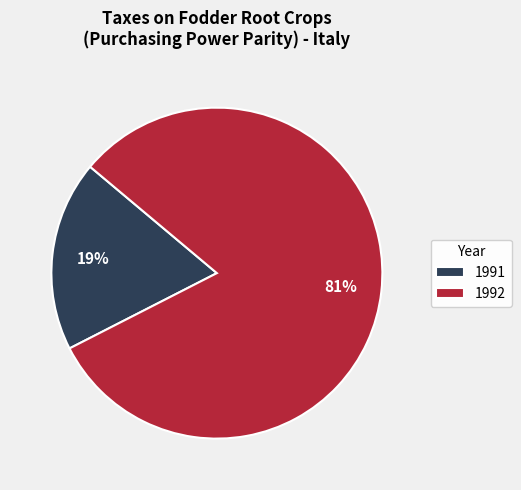

Is the sum of 1992 and 1991 greater than half?

Yes